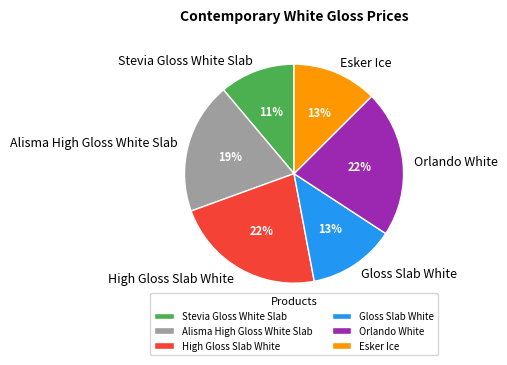

How many slices are in this pie chart?

6